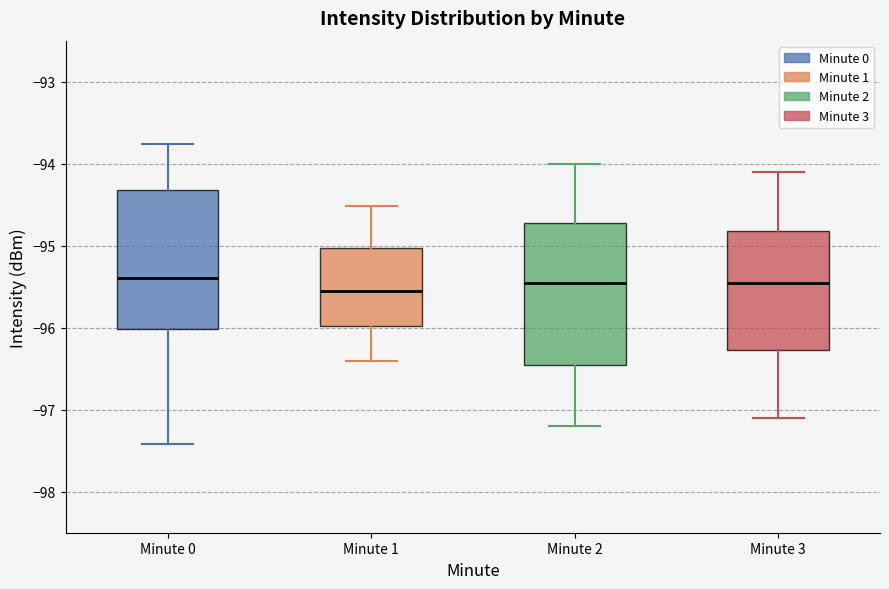

Where does the lower whisker of the box for Minute 3 end on the y-axis? The values are not printed on the chart, so give them approximately, as read against the axis.

-97.1